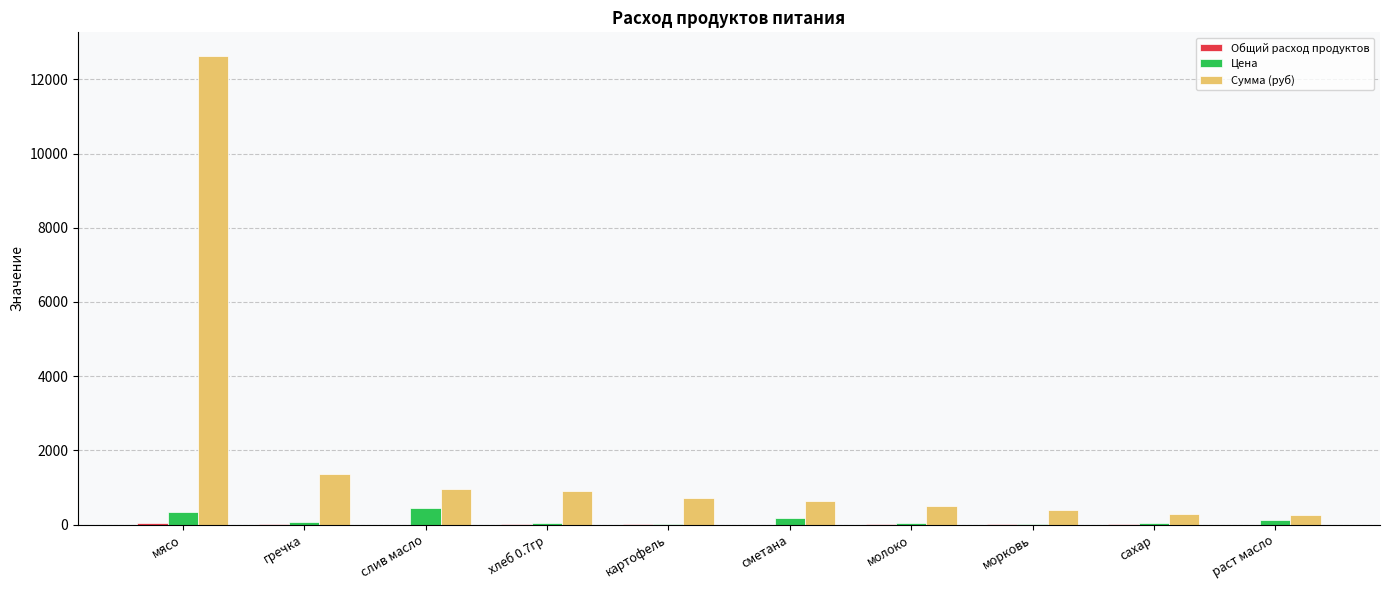

The value of Сумма (руб) at хлеб 0.7гр is 1609.9. True or false?

False